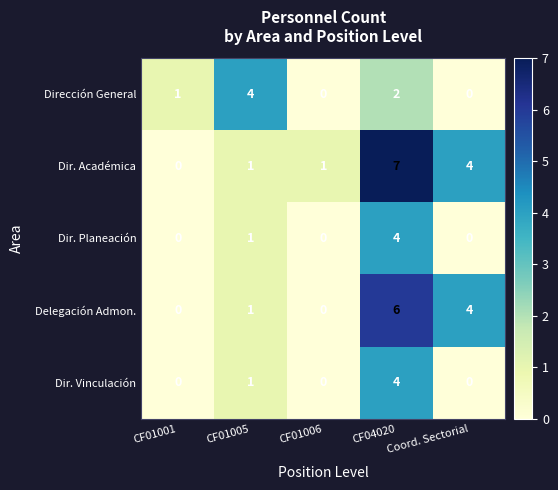

Which series has the widest spread of values?

Dir. Académica